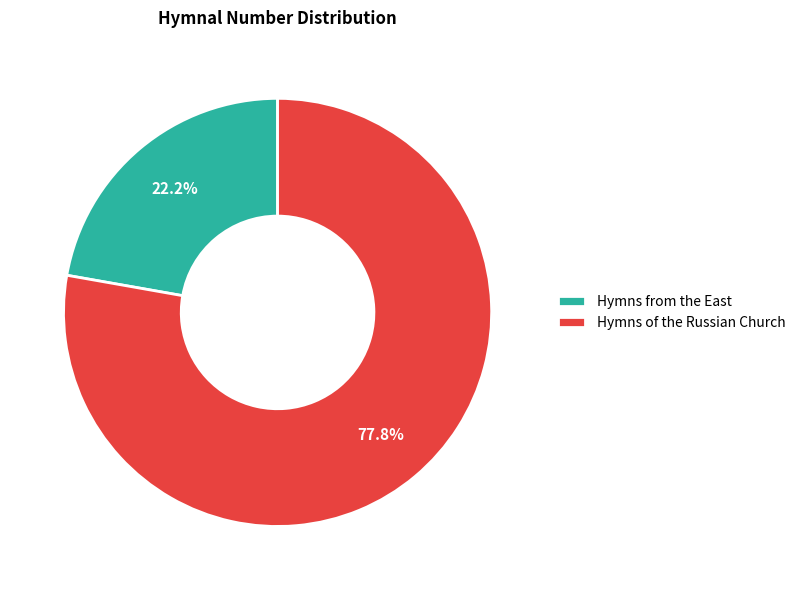

Is there a majority slice in this chart?

Yes